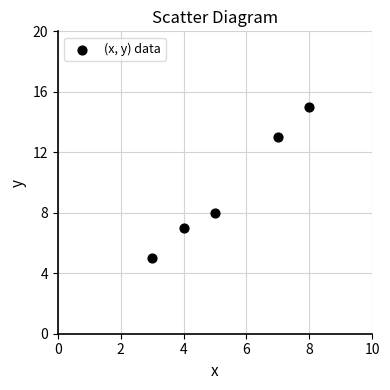

What Y value in the scatter plot is closest to 10?

8